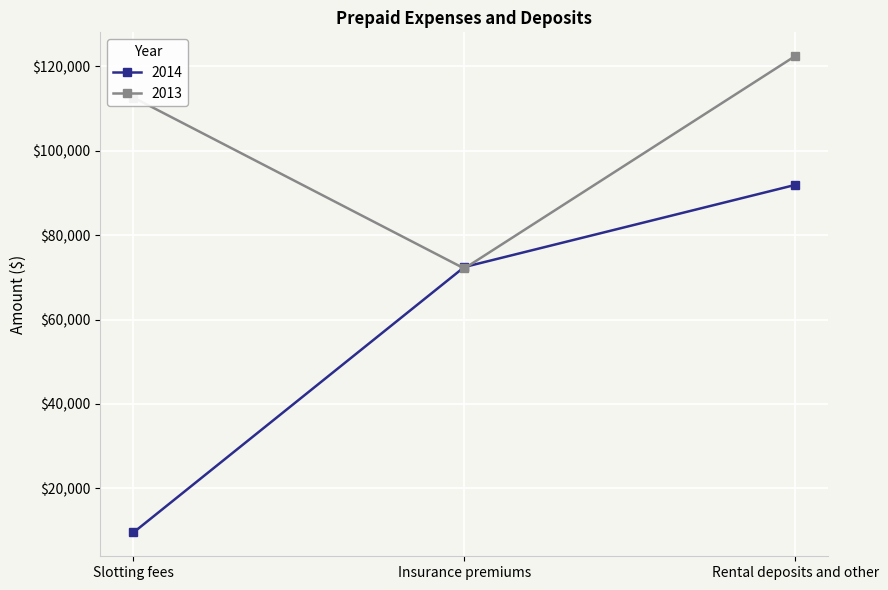

What is the label of the 1st point from the right?

Rental deposits and other